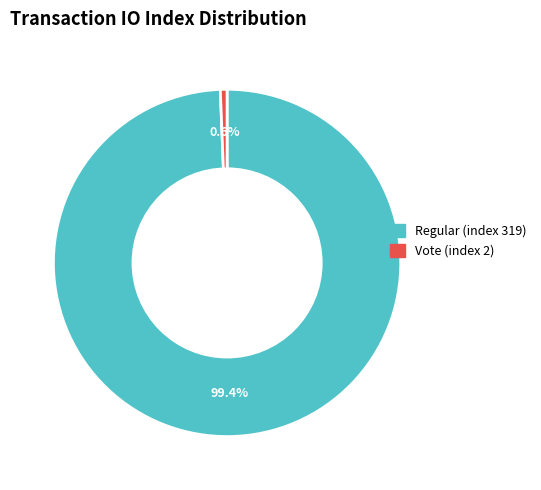

Combined, do Vote (index 2) and Regular (index 319) account for over 50%?

Yes